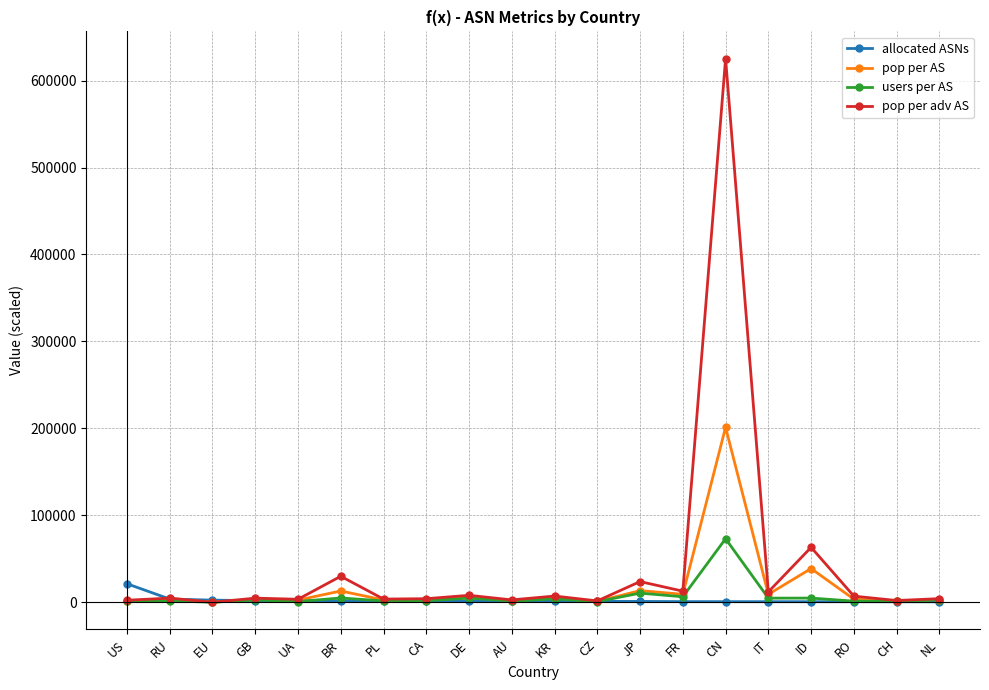

How many data points does each series have?

20